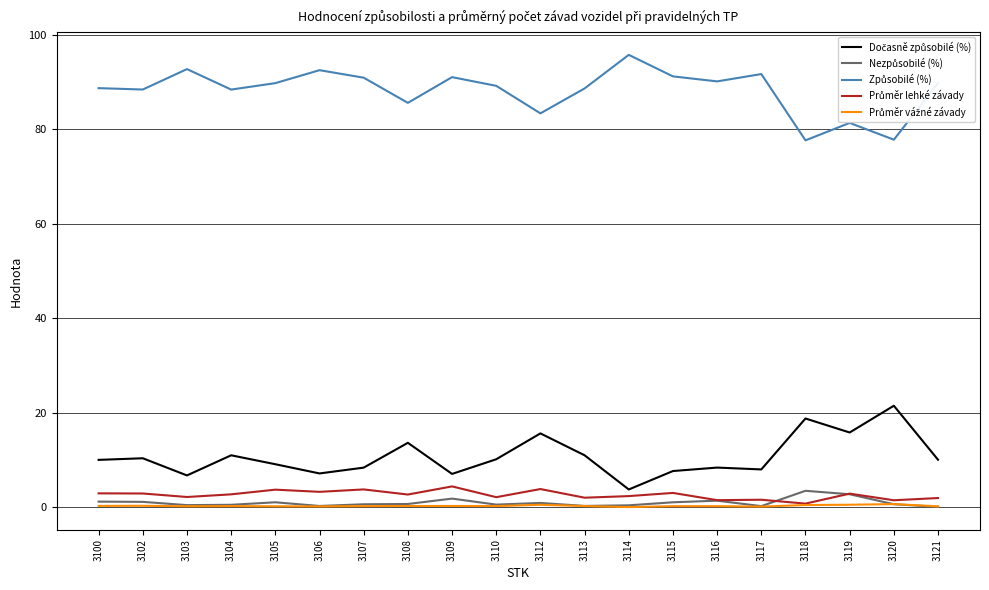

What is the greatest value displayed?

95.7